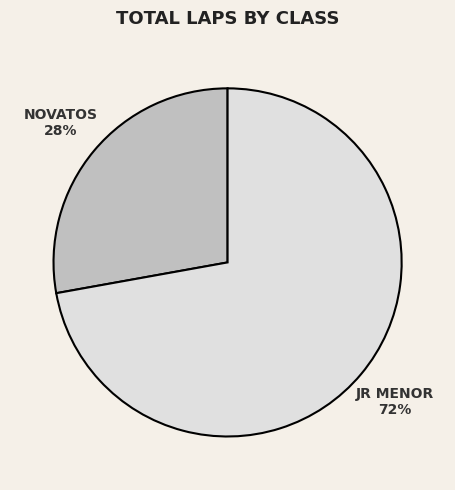

To the nearest percent, what is the difference between the NOVATOS and JR MENOR slice percentages?

44%